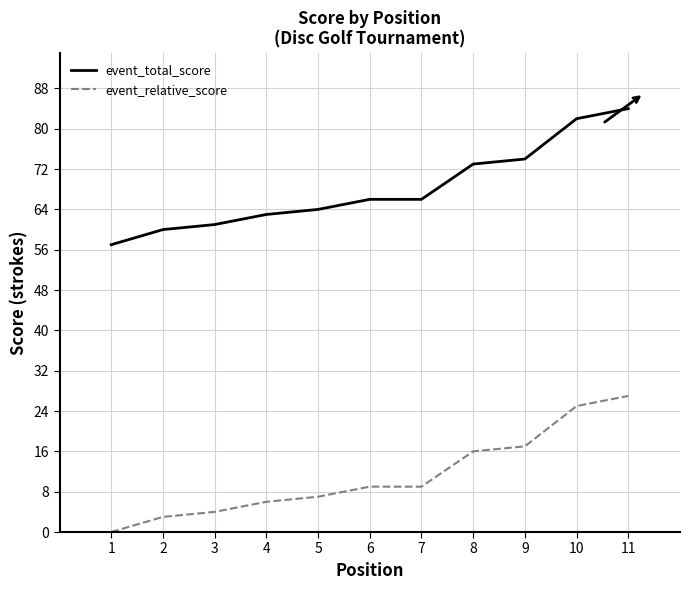

Rank the series at 3 from highest to lowest value.

event_total_score, event_relative_score